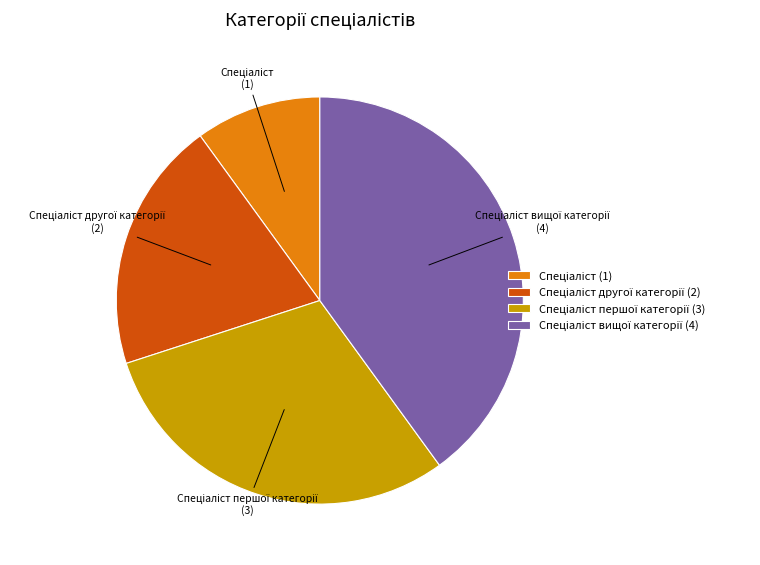

Is there a majority slice in this chart?

No